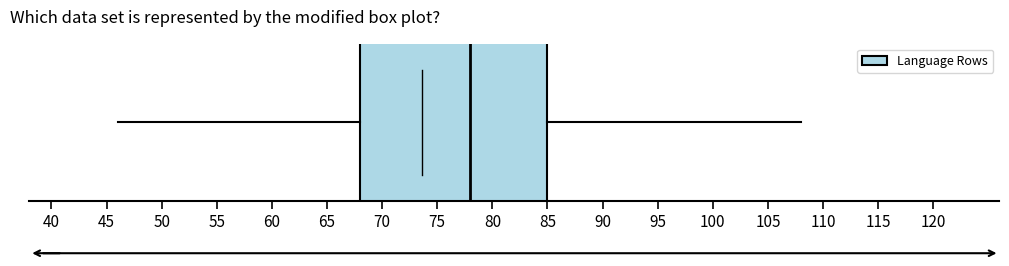

Transcribe this box plot: give where the median line is, the range the box spans, and where the two whiskers end, as read against the x-axis. The values are not printed on the chart, so give them approximately, as read against the axis.

median 78, box 68 to 85, whiskers 46 to 108